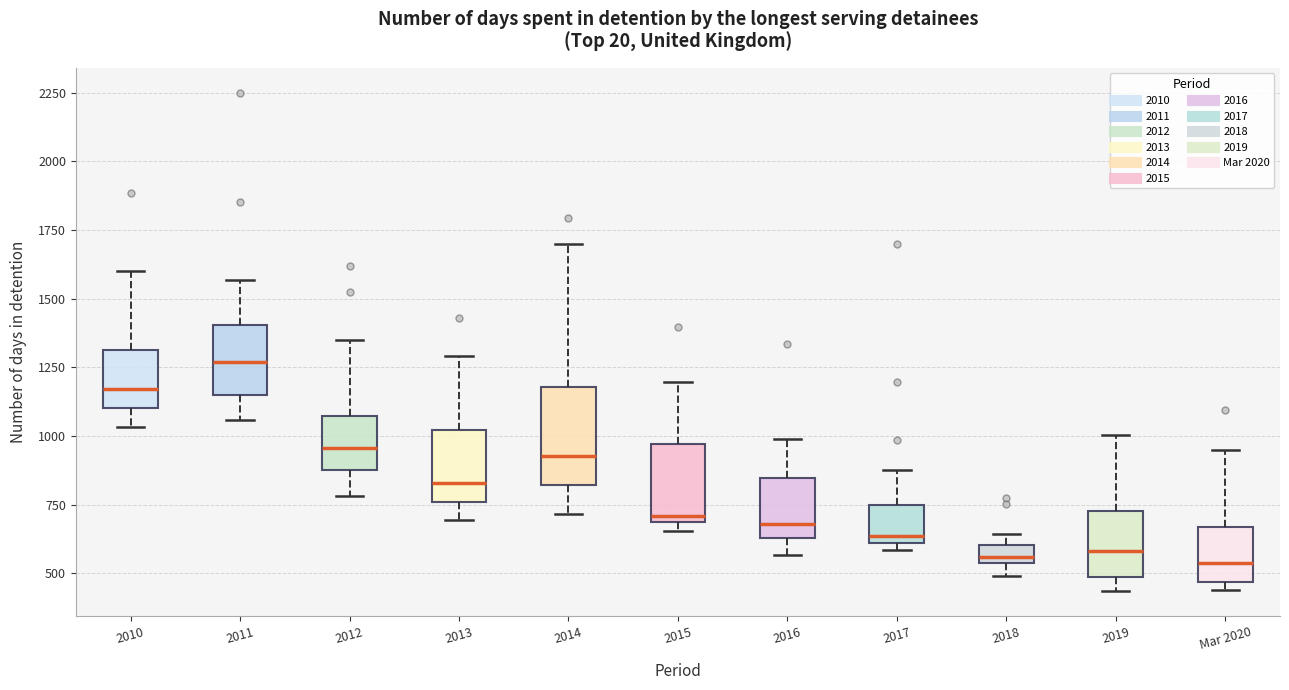

Where does the lower whisker of the box for 2012 end on the y-axis? The values are not printed on the chart, so give them approximately, as read against the axis.

800